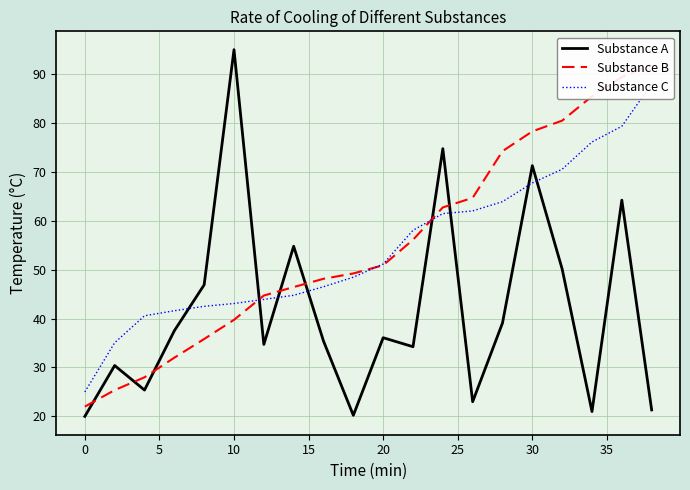

Which series ends up on top after the final intersection of Substance A and Substance B?

Substance B